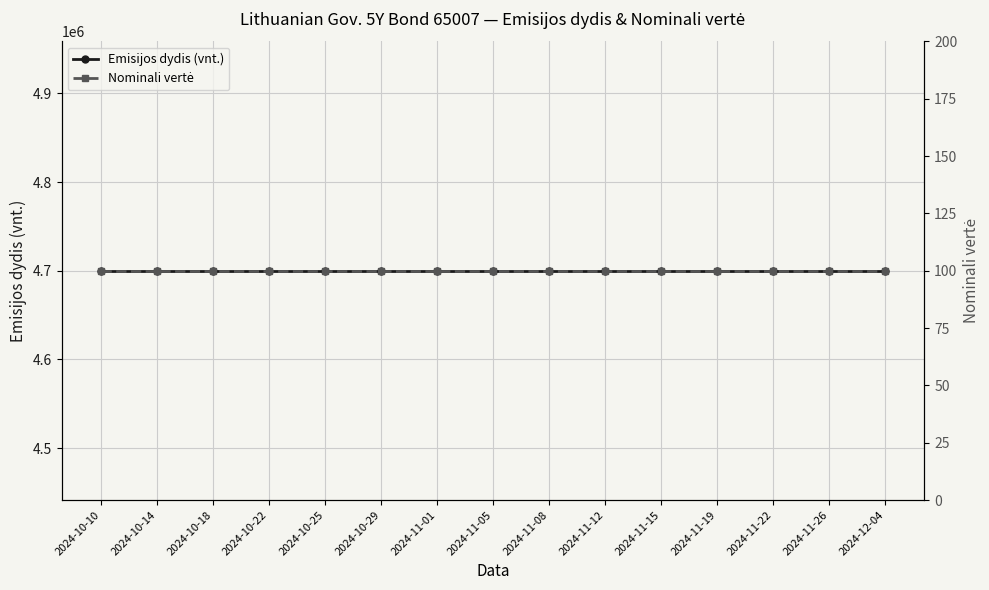

What is the label of the 10th point from the right?

2024-10-29